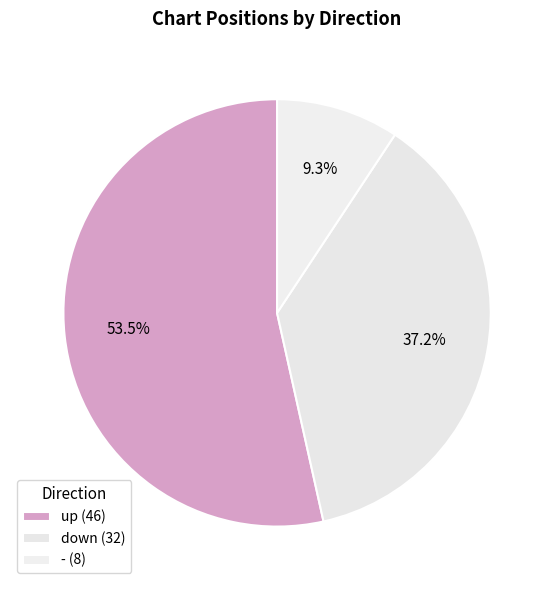

Is it true that up is 64% of the pie?

False